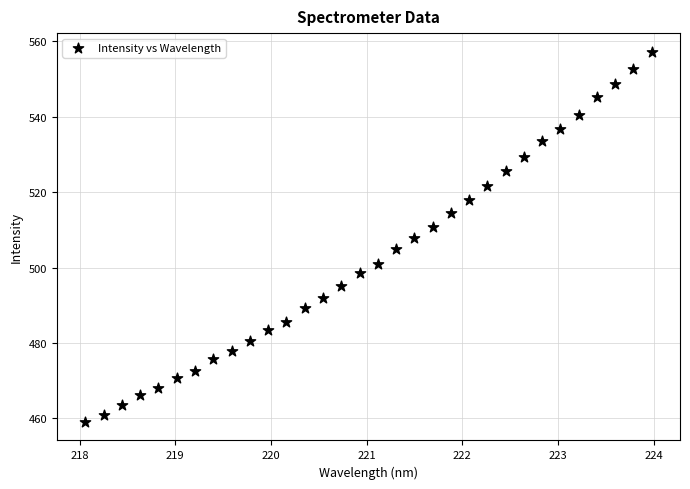

What is the range of Y values (max minus min)?

98.2